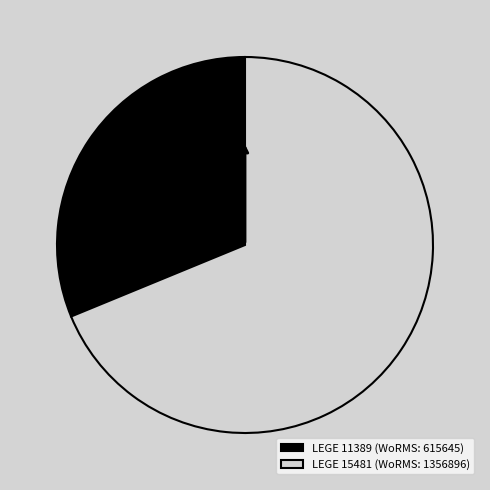

Is the sum of LEGE 15481 (WoRMS: 1356896) and LEGE 11389 (WoRMS: 615645) greater than half?

Yes